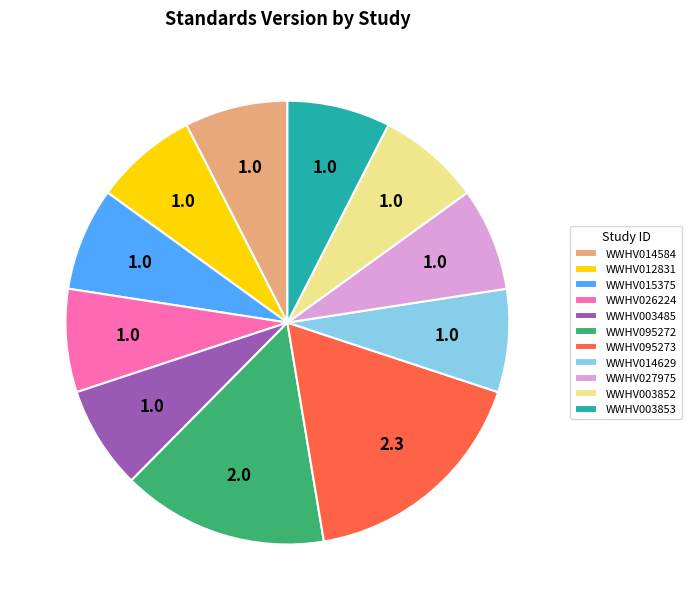

Which slice is the largest?

WWHV095273